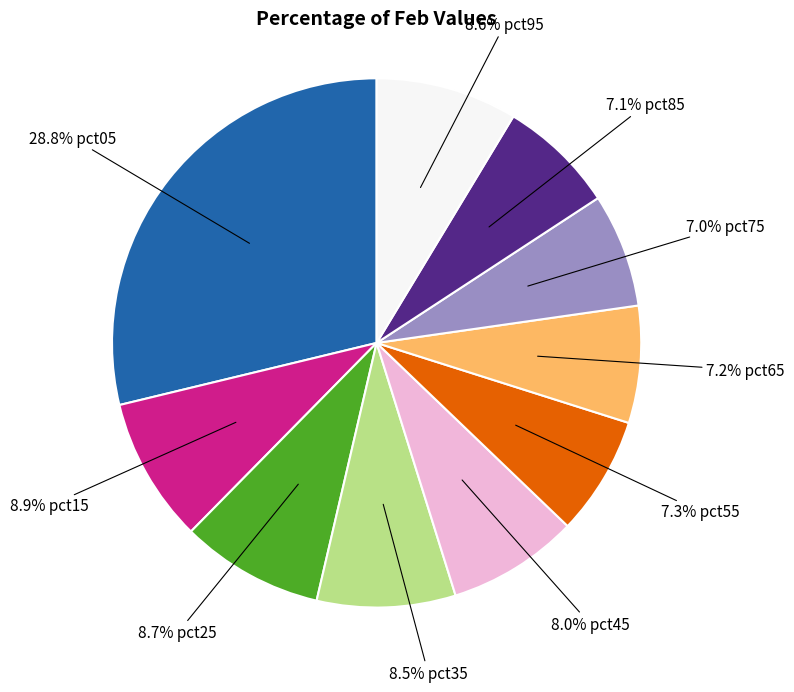

Is there a majority slice in this chart?

No